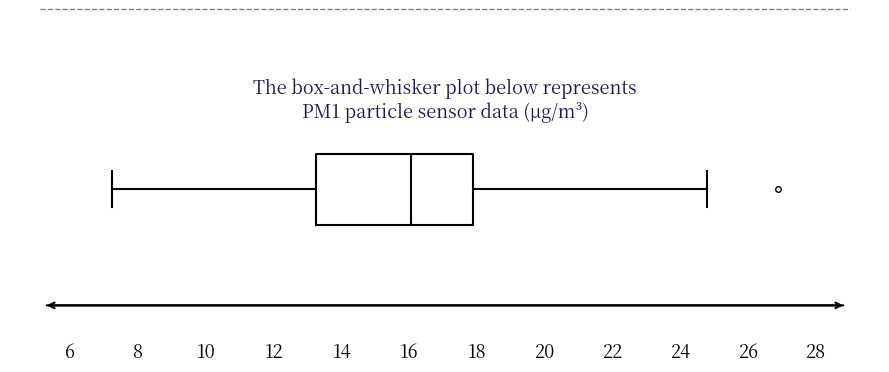

Where does the median line of the box sit on the x-axis? The values are not printed on the chart, so give them approximately, as read against the axis.

16.0